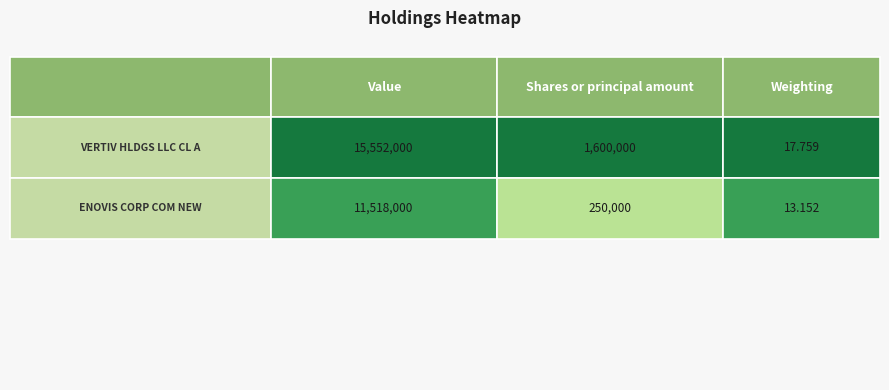

Is it true that ENOVIS CORP COM NEW equals 13.2 at 2?

True